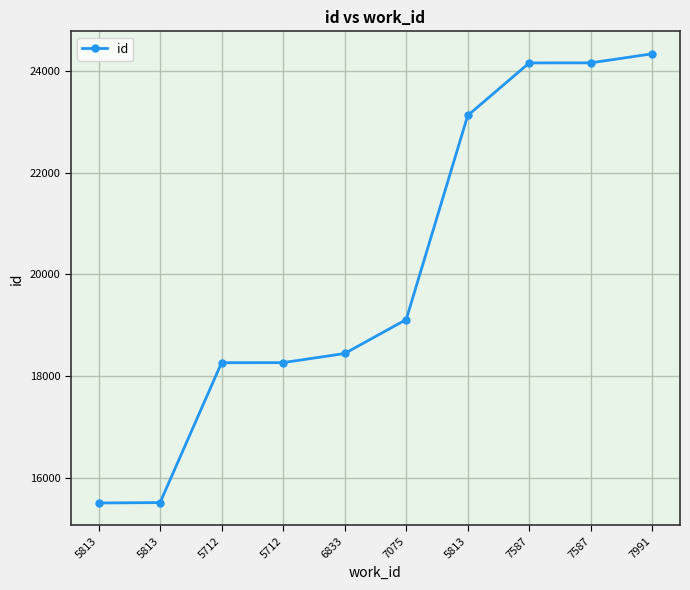

How many data points does each series have?

10